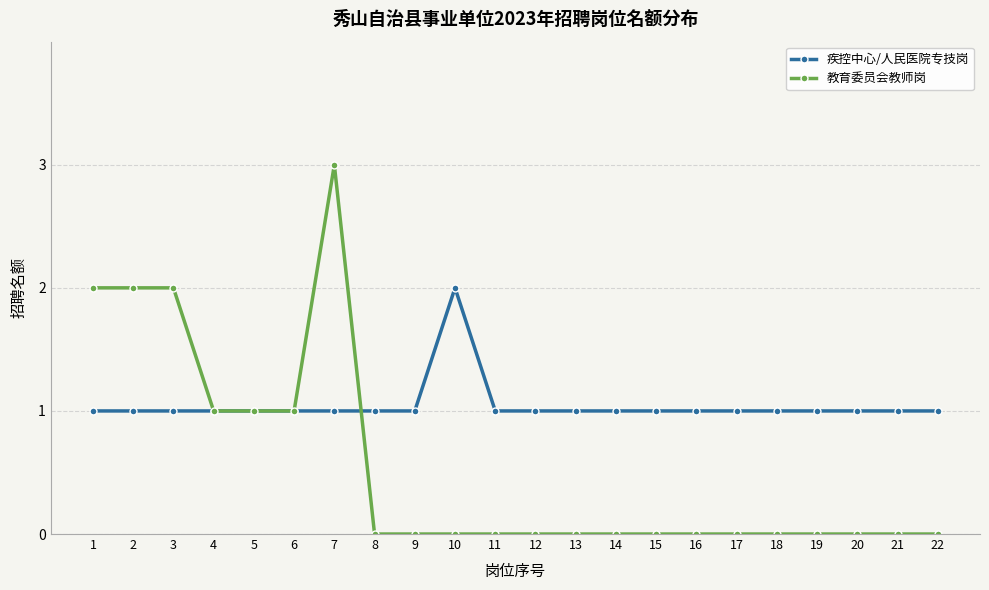

Which series has the largest total across all categories?

疾控中心/人民医院专技岗